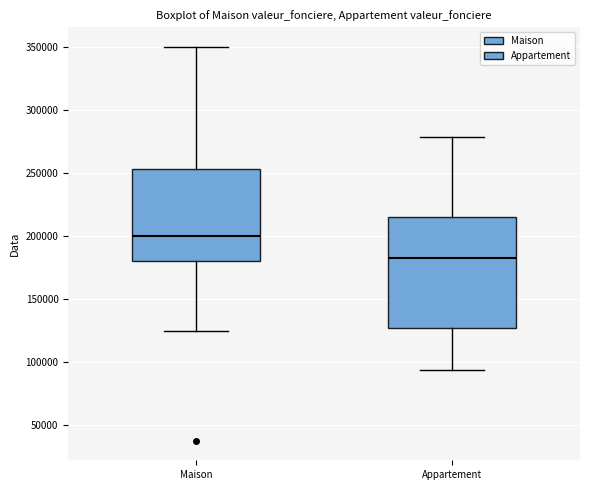

Reading left to right, read every box against the y-axis: the position of its median line, the range the box covers, and the ends of its whiskers. The values are not printed on the chart, so give them approximately, as read against the axis.

Maison: median 200000, box 180000 to 255000, whiskers 125000 to 350000
Appartement: median 185000, box 130000 to 215000, whiskers 95000 to 280000